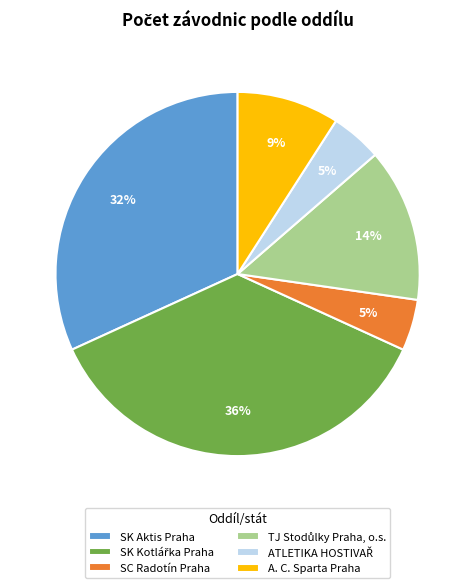

How many segments does this pie chart have?

6